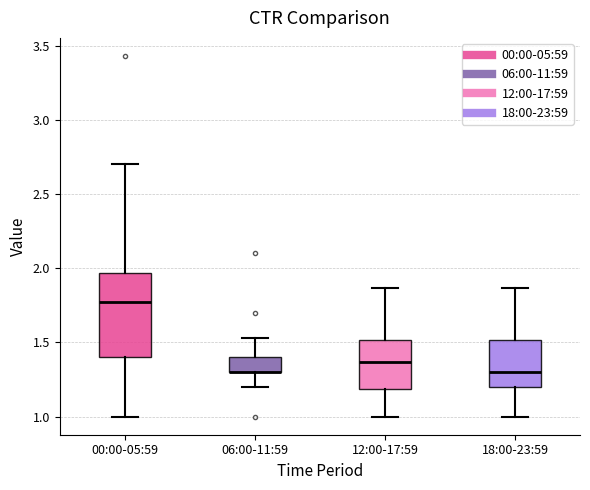

Where is the upper edge of the box for 00:00-05:59 on the y-axis? The values are not printed on the chart, so give them approximately, as read against the axis.

1.95